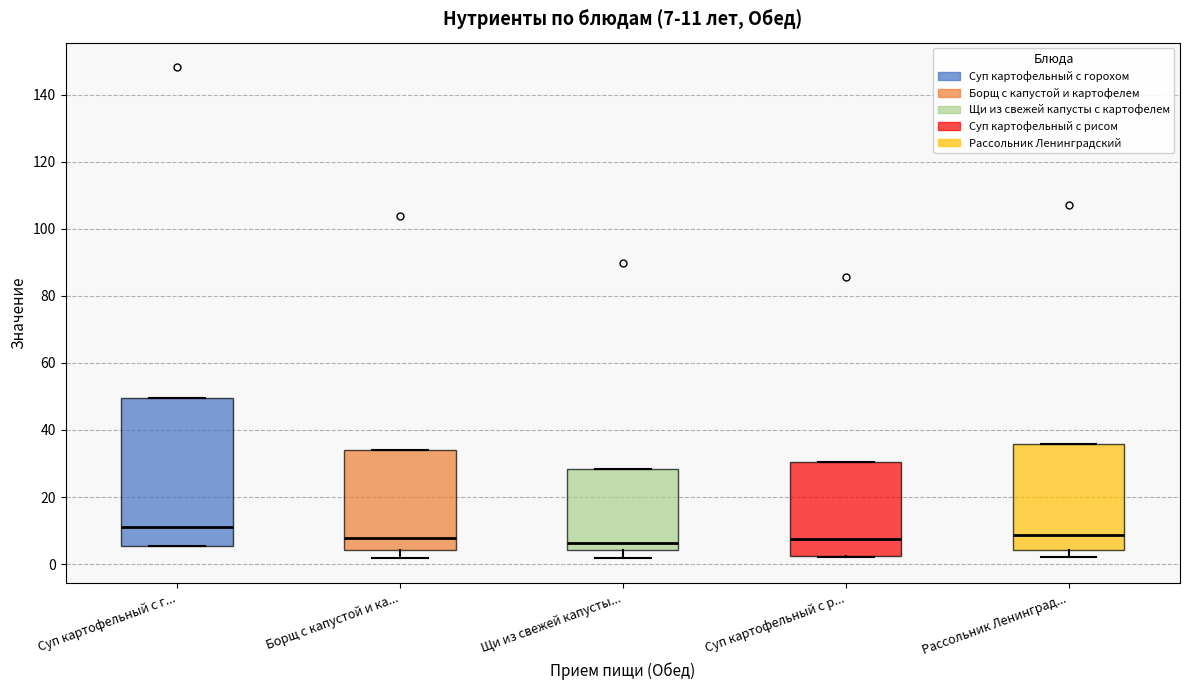

Which box is the tallest, from its lower edge to its upper edge?

Суп картофельный с г...